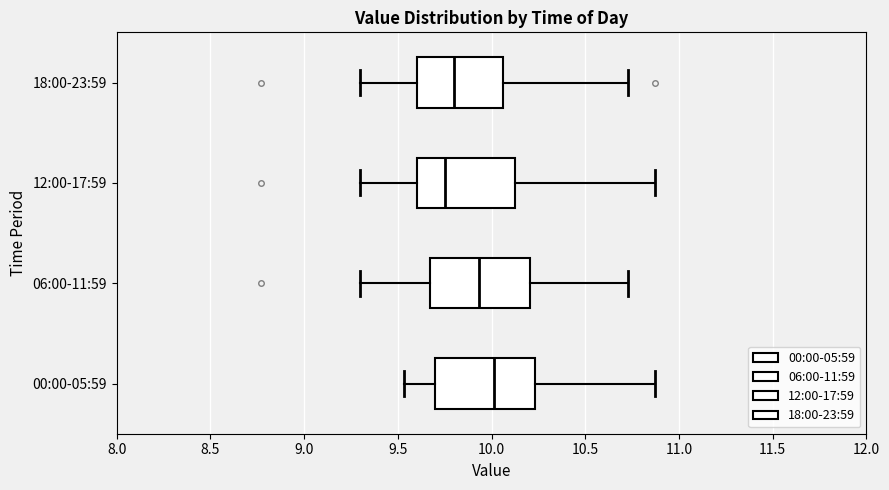

Which box's median line is the furthest to the left?

12:00-17:59